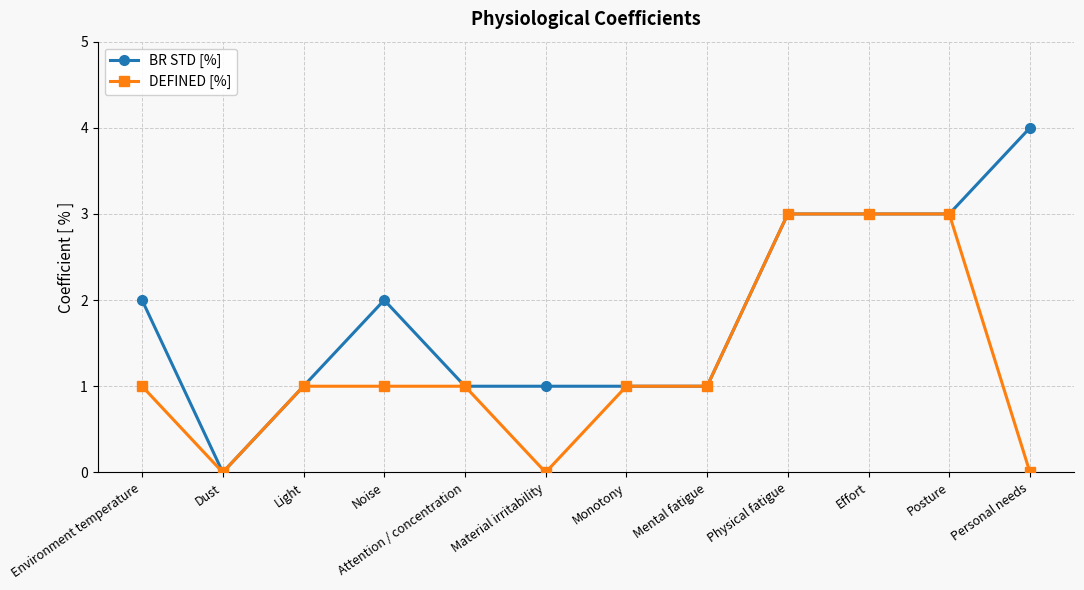

What is the difference between the maximum and minimum values in the BR STD [%] series?

4